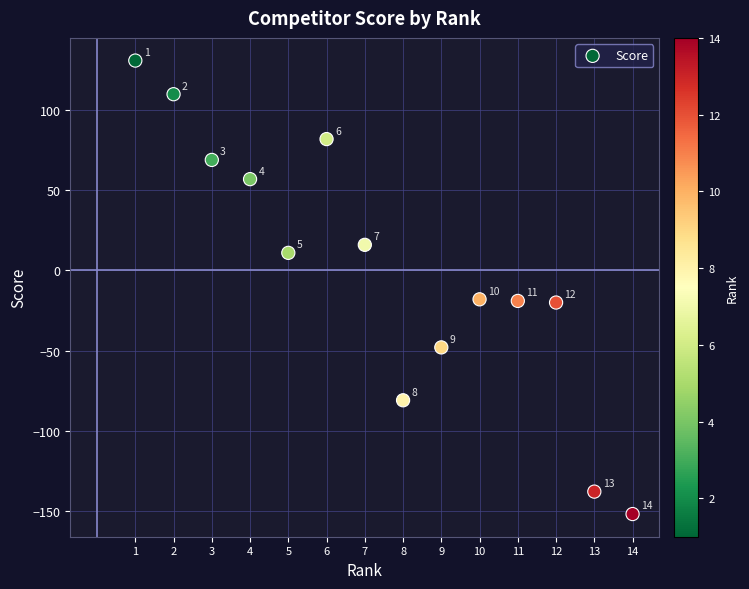

What is the range of Y values (max minus min)?

283